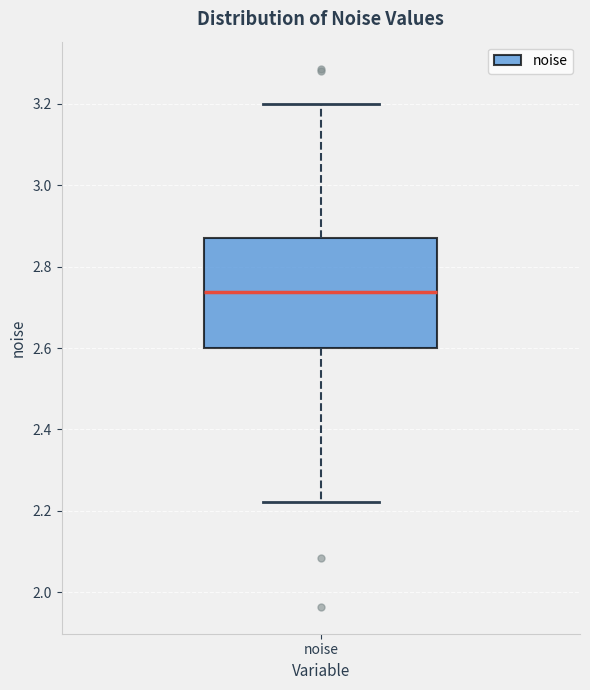

Transcribe this box plot: give where the median line is, the range the box spans, and where the two whiskers end, as read against the y-axis. The values are not printed on the chart, so give them approximately, as read against the axis.

median 2.74, box 2.60 to 2.88, whiskers 2.22 to 3.20